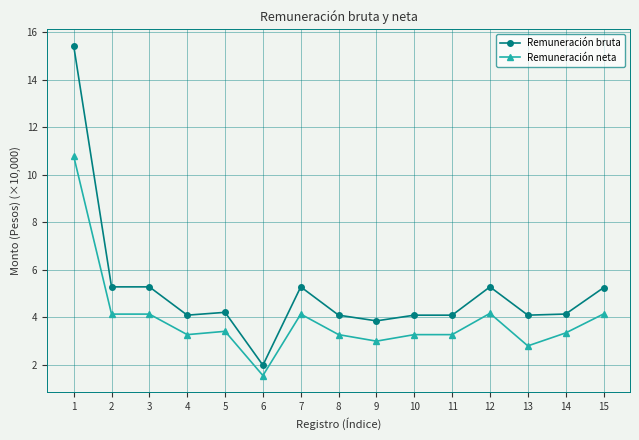

What is the value of the Remuneración neta point at the 6th from the left?

1.5